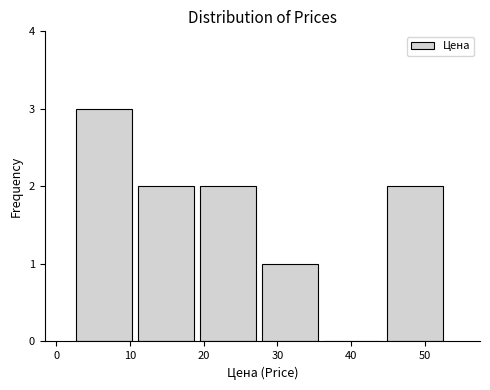

Reading left to right, transcribe this chart: for each bar, give the range it covers on the x-axis and its height. Neither the bar edges nor the heights are printed on the chart, so give them approximately, as read against the axes.

3 to 11: 3
11 to 20: 2
20 to 28: 2
28 to 36: 1
36 to 45: 0
45 to 53: 2